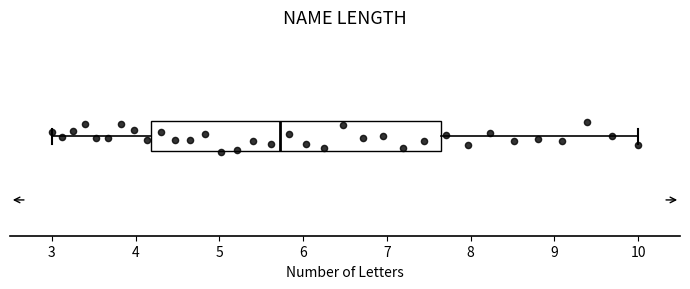

Transcribe this box plot: give where the median line is, the range the box spans, and where the two whiskers end, as read against the x-axis. The values are not printed on the chart, so give them approximately, as read against the axis.

median 5.7, box 4.2 to 7.6, whiskers 3.0 to 10.0